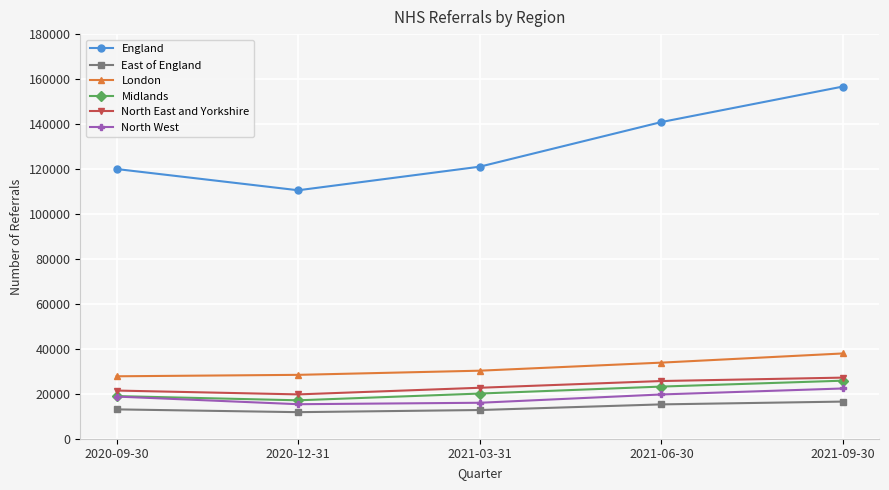

What is the sum of all England values?

649115